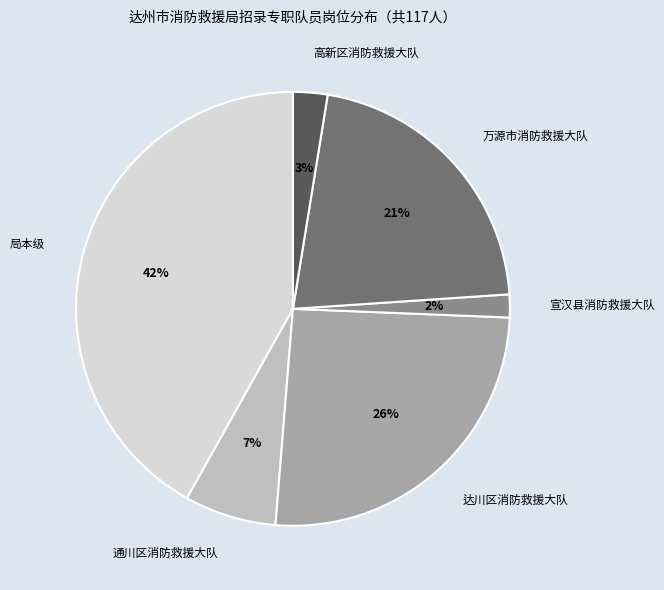

To the nearest percent, what percentage of the pie is 局本级?

42%